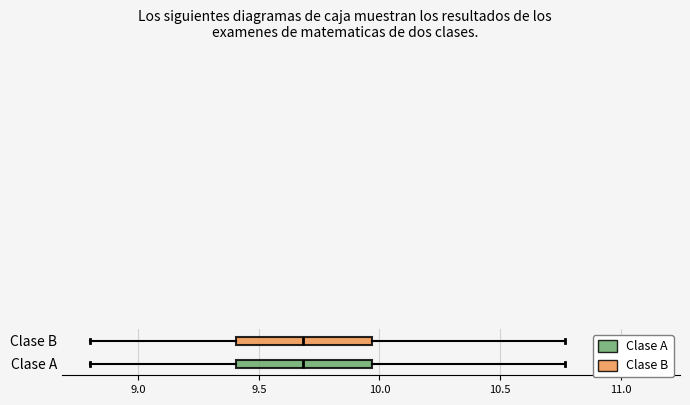

Reading bottom to top, read every box against the x-axis: the position of its median line, the range the box covers, and the ends of its whiskers. The values are not printed on the chart, so give them approximately, as read against the axis.

Clase A: median 9.70, box 9.40 to 9.95, whiskers 8.80 to 10.75
Clase B: median 9.70, box 9.40 to 9.95, whiskers 8.80 to 10.75